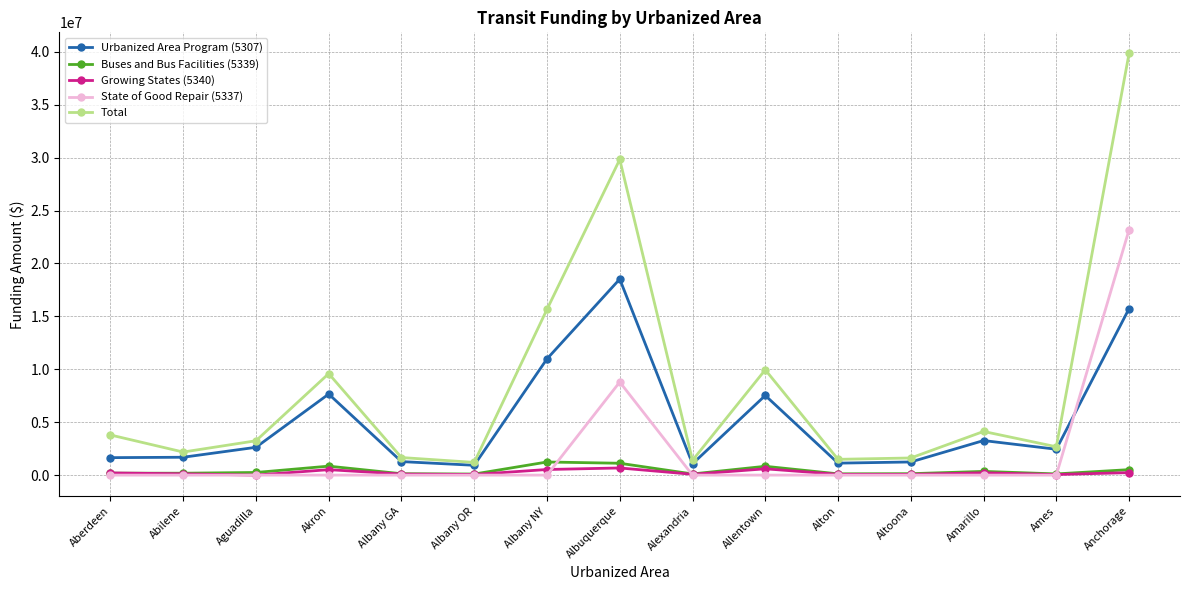

Which series has the widest spread of values?

Total